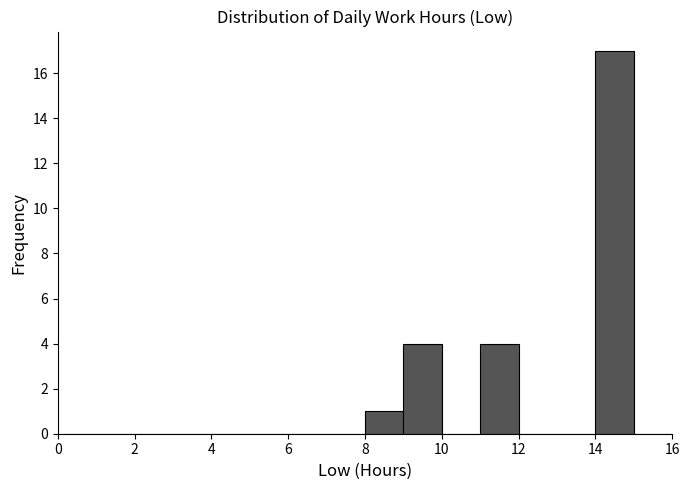

What is the height of the bar covering 9 to 10 on the x-axis? The values are not printed on the chart, so give them approximately, as read against the axis.

4